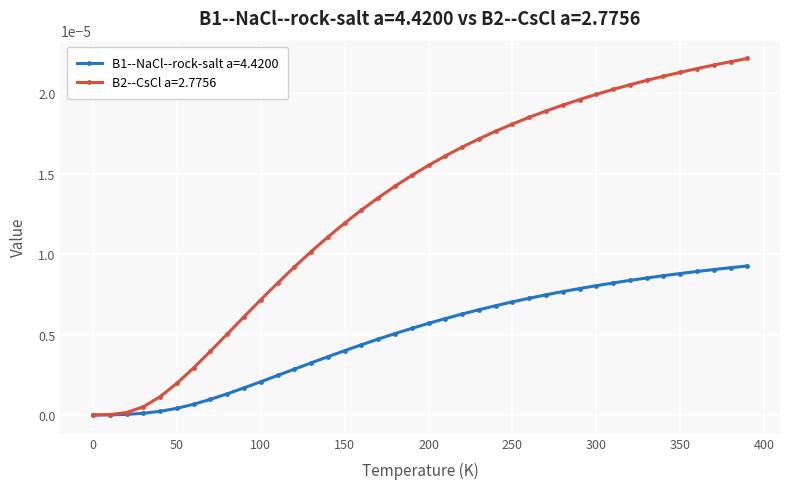

Which series has the largest total across all categories?

B2--CsCl a=2.7756